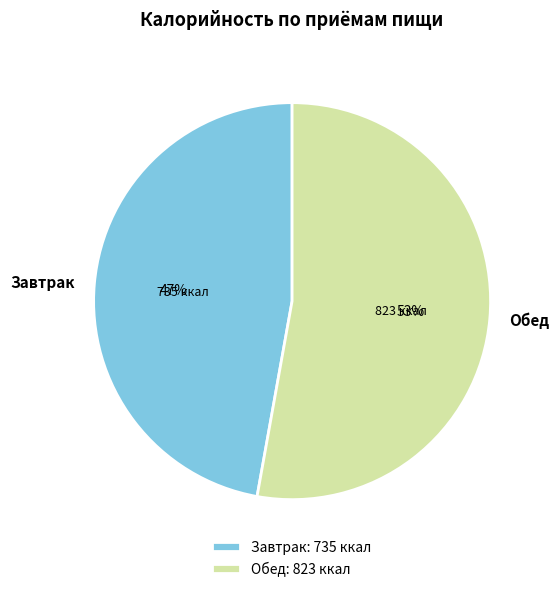

To the nearest percent, what percentage of the pie is Завтрак?

47%